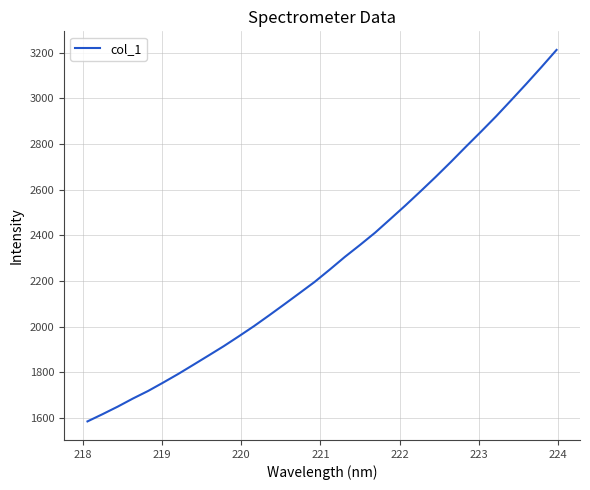

What is the difference between the maximum and minimum values?

1626.0